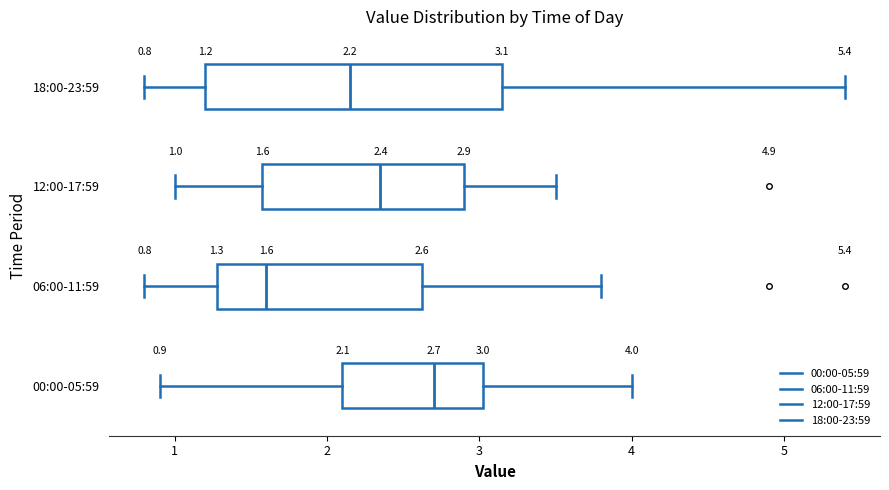

Which box is the widest, from its left edge to its right edge?

18:00-23:59